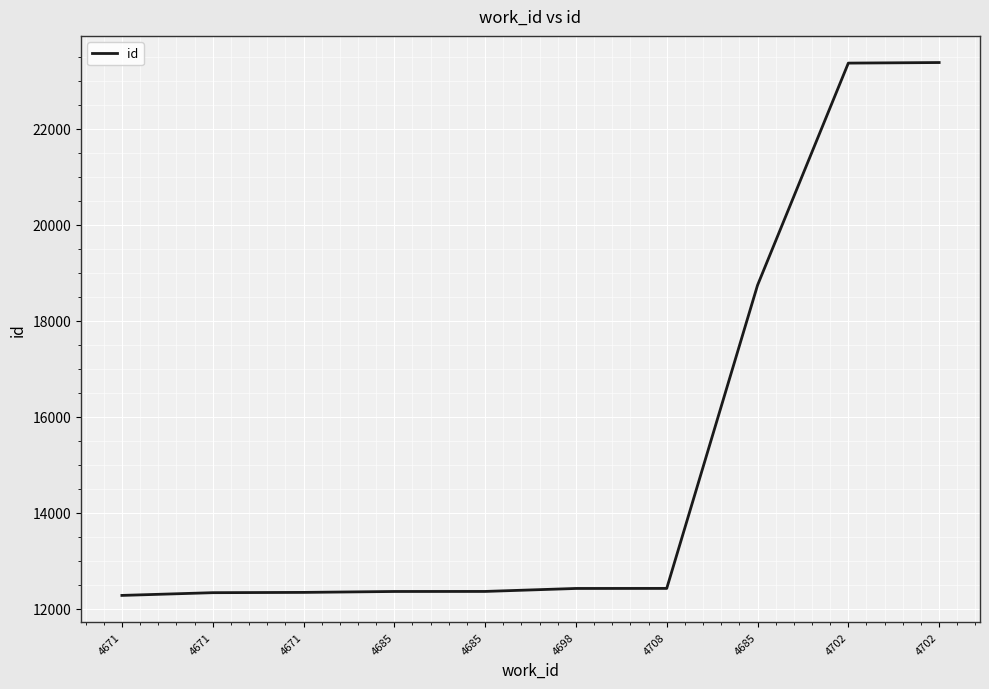

What is the minimum value shown in the chart?

12275